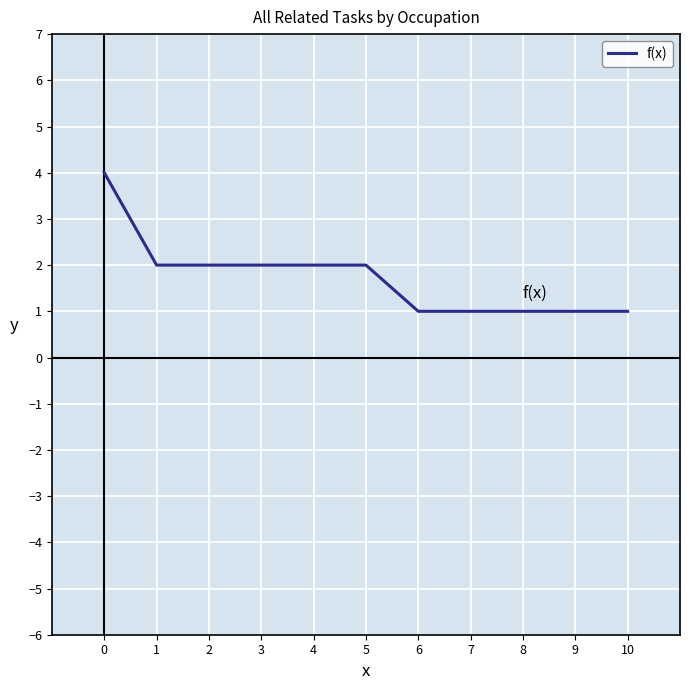

The value at 7 is 1. True or false?

True